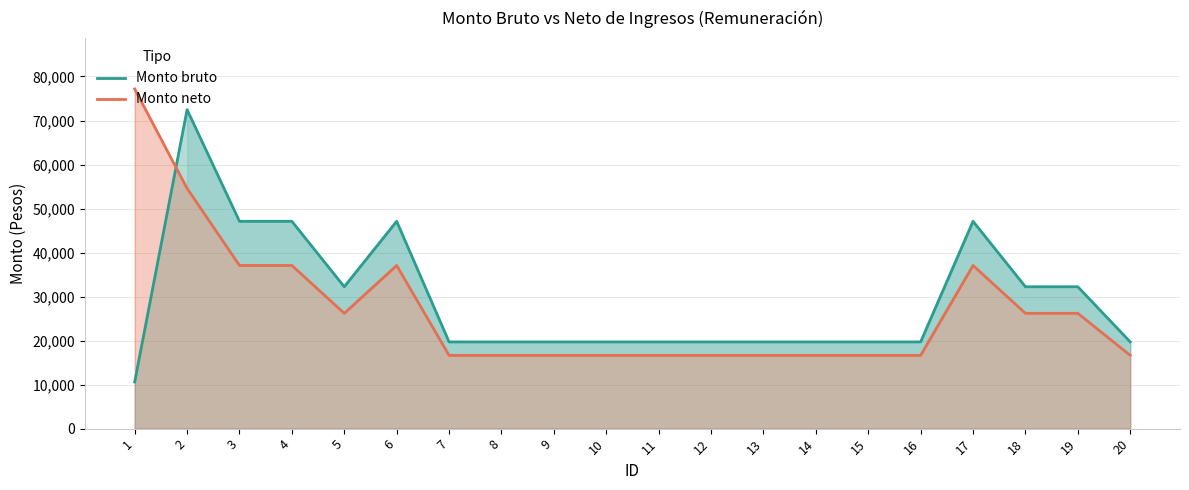

At how many categories does at least one series exceed 11941?

20